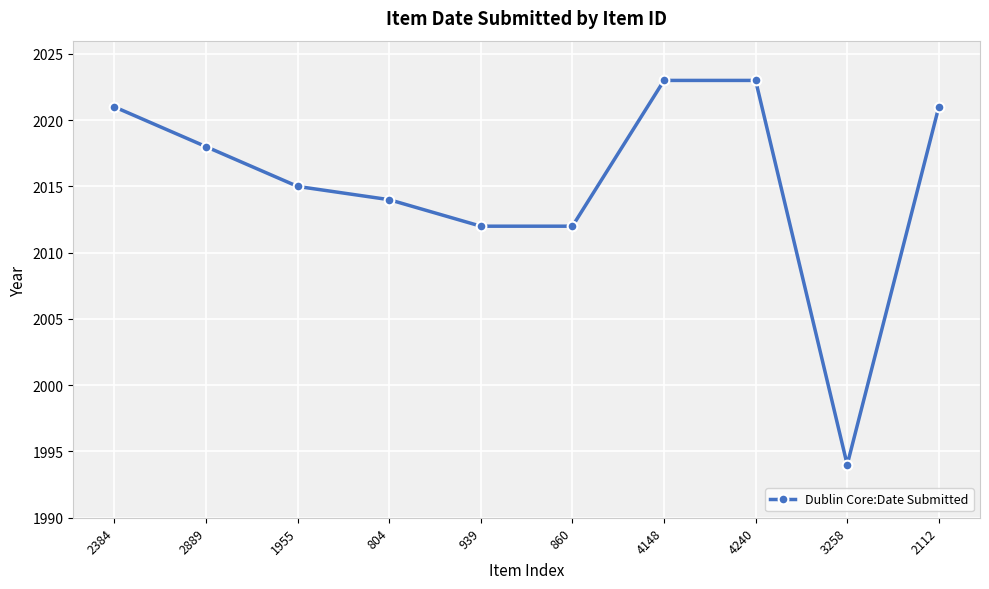

Which category has the lowest value across all series?

3258